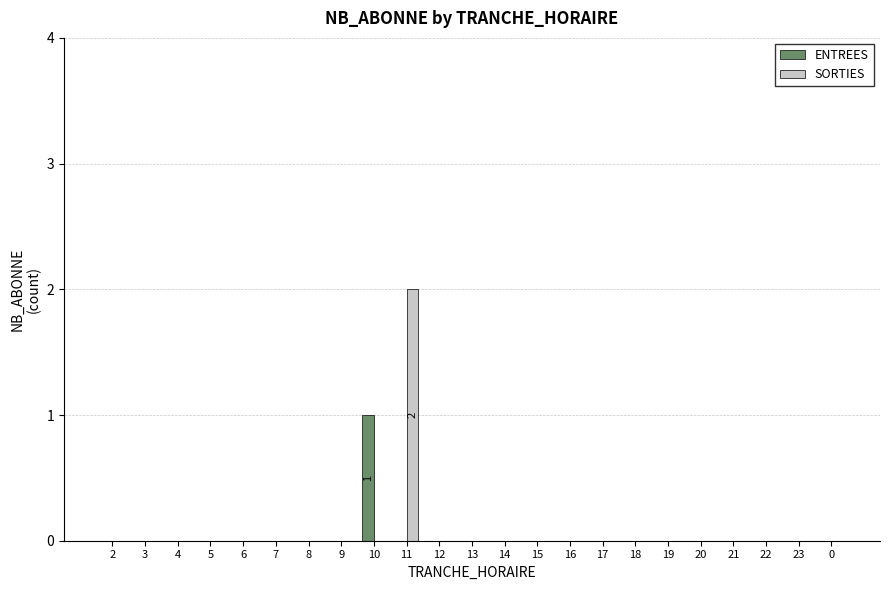

The value of ENTREES at 21 is -1. True or false?

False